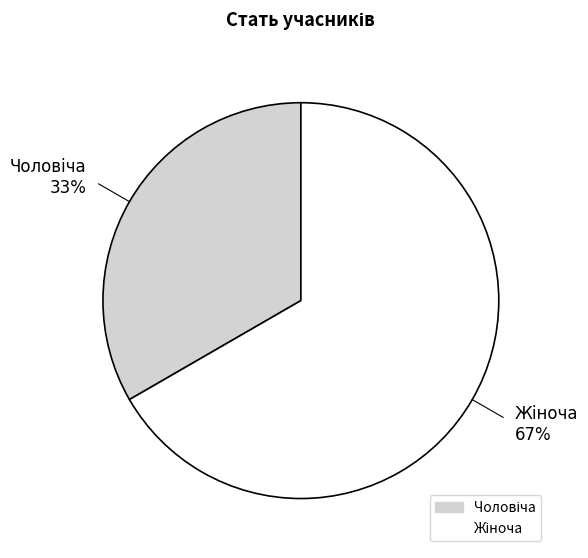

Does any single category account for the majority?

Yes